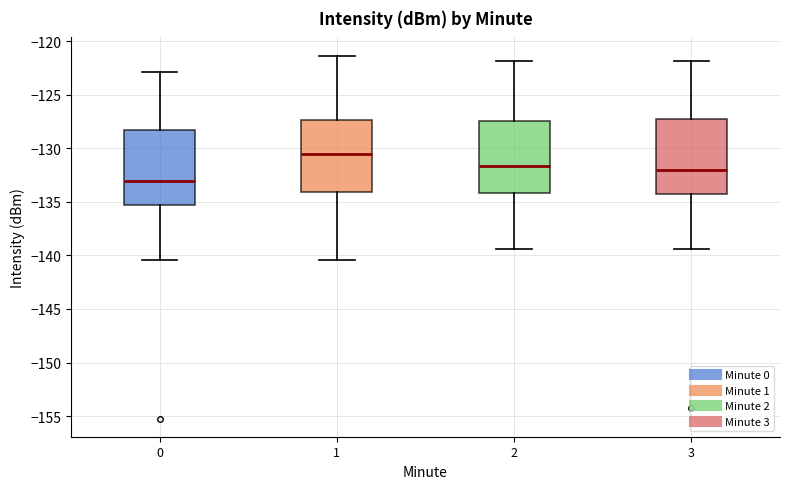

Reading left to right, transcribe this box plot: for each box, give where its median line is, the range the box spans, and where its two whiskers end, as read against the y-axis. The values are not printed on the chart, so give them approximately, as read against the axis.

0: median -133.0, box -135.5 to -128.5, whiskers -140.5 to -123.0
1: median -130.5, box -134.0 to -127.5, whiskers -140.5 to -121.5
2: median -131.5, box -134.0 to -127.5, whiskers -139.5 to -122.0
3: median -132.0, box -134.5 to -127.5, whiskers -139.5 to -122.0